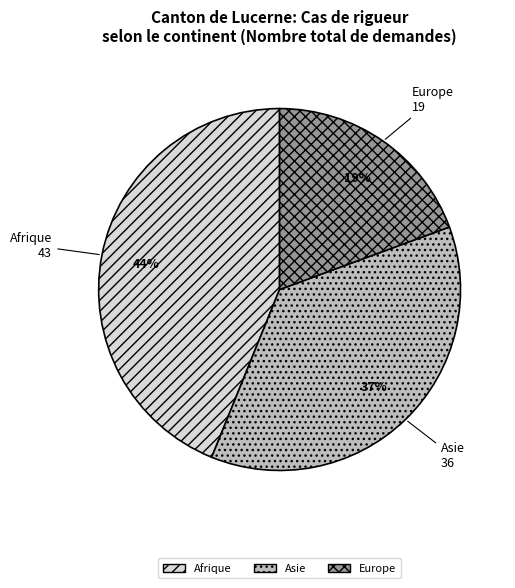

To the nearest percent, what is the average slice percentage?

33%